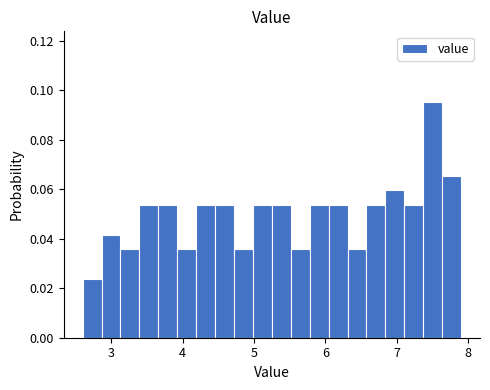

Read against the x-axis, roughly where is the centre of the tallest bar?

7.5